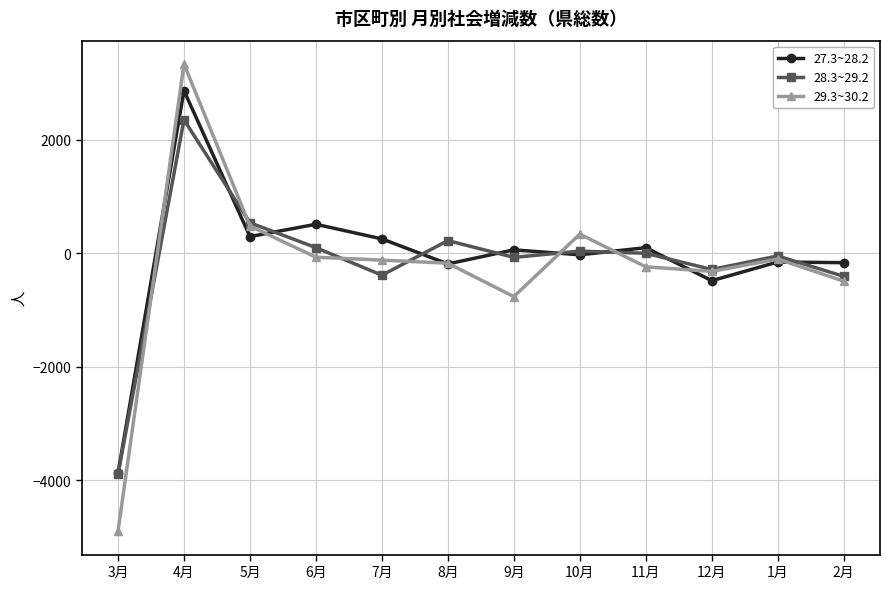

Between 10月 and 12月, which series saw the biggest shift?

29.3~30.2